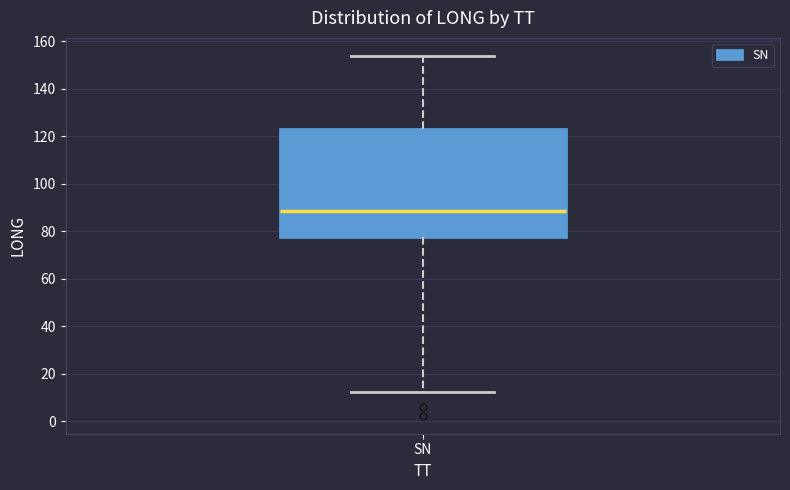

Read this box plot against the y-axis: the position of the median line, the range covered by the box, and the ends of both whiskers. The values are not printed on the chart, so give them approximately, as read against the axis.

median 88, box 78 to 124, whiskers 12 to 154